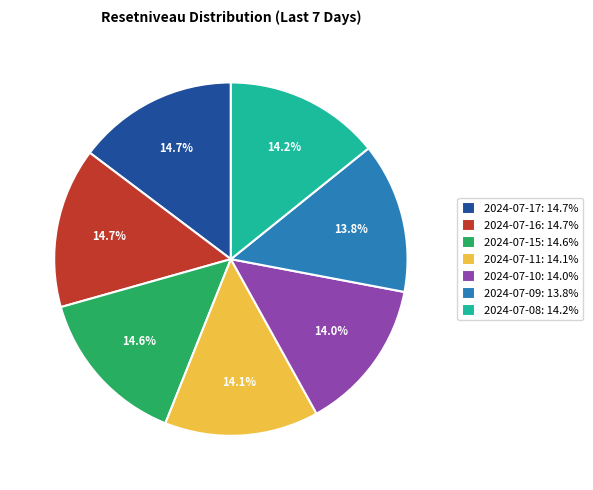

The 2024-07-15 slice represents 1% of the pie. True or false?

False